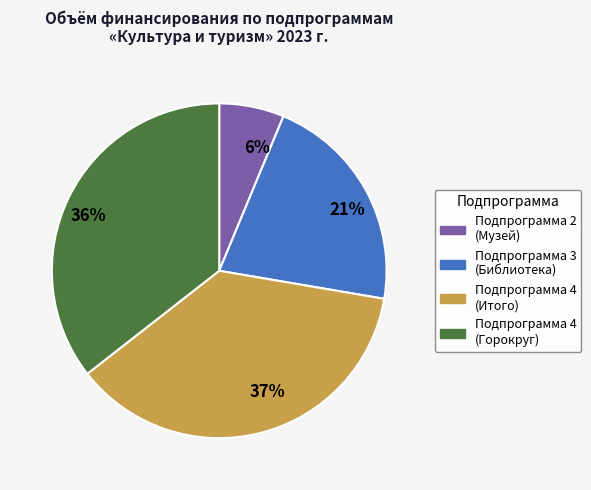

Between Подпрограмма 4 (Горокруг) and Подпрограмма 2 (Музей), which is larger?

Подпрограмма 4 (Горокруг)